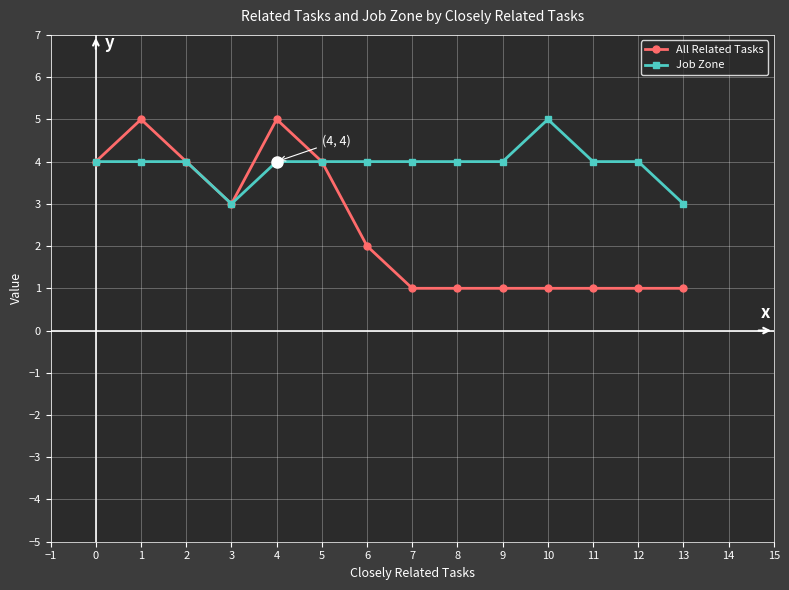

The Job Zone series shows 4 at 6. True or false?

True